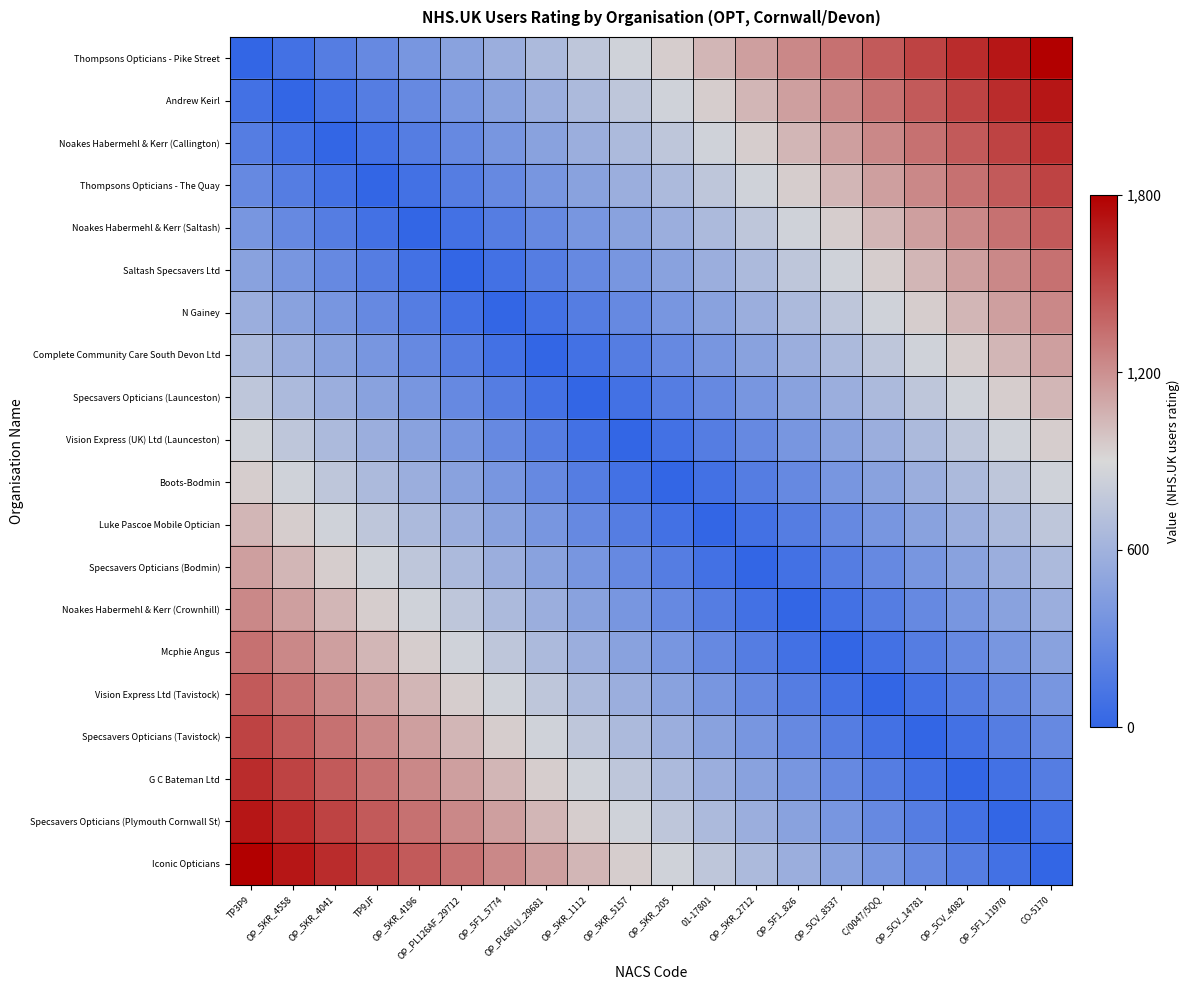

What is the total value across all series at OP_PL126AF_29712?

11368.4